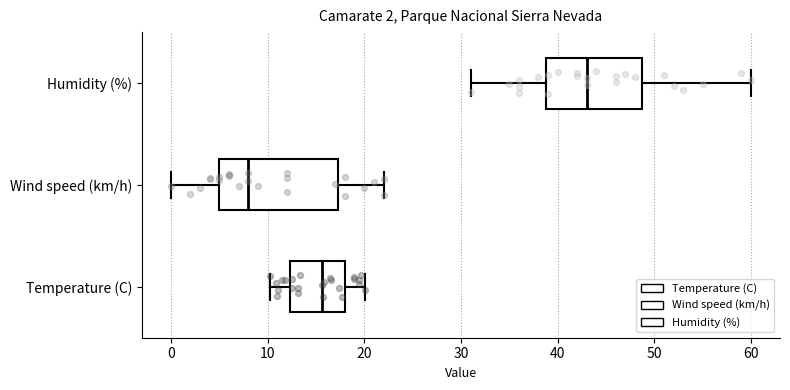

Which box's median line is the furthest to the left?

Wind speed (km/h)